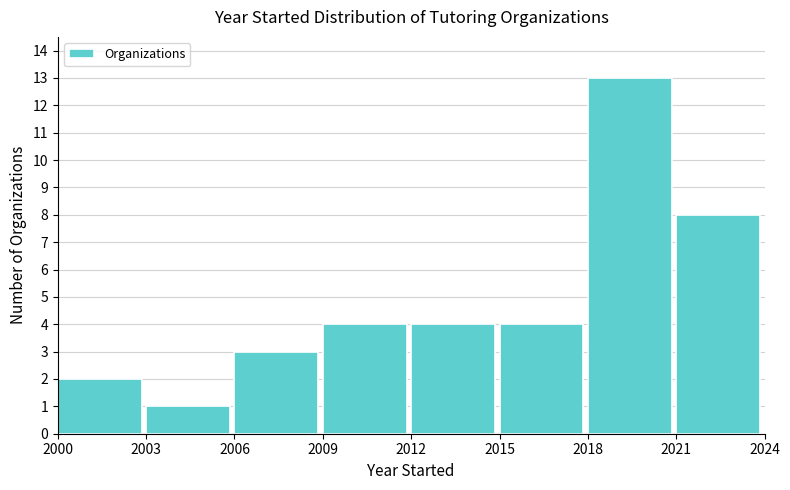

Which range on the x-axis has the tallest bar?

2018 to 2021